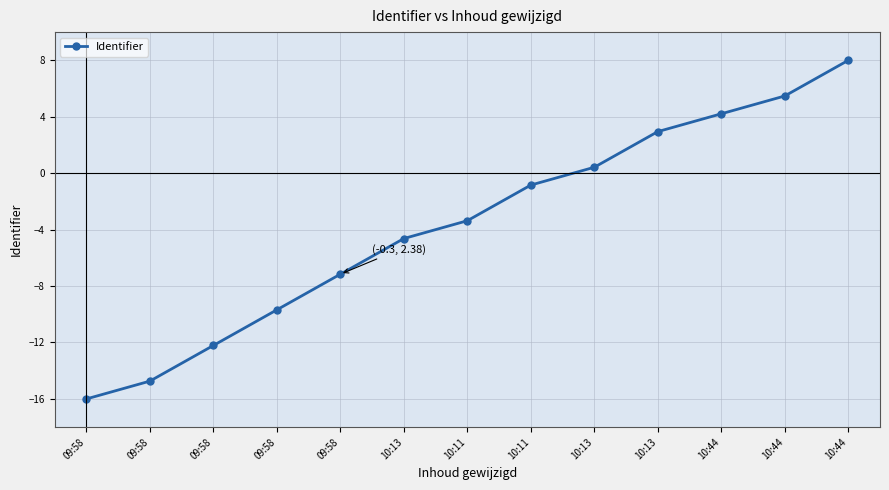

How many values exceed -3?

6